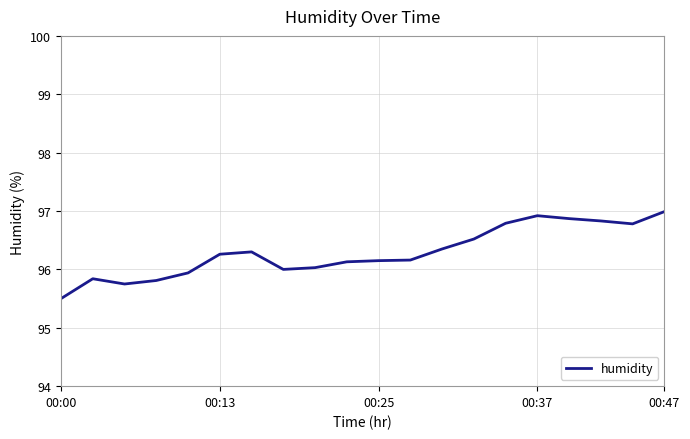

What is the difference between the maximum and minimum values?

1.5